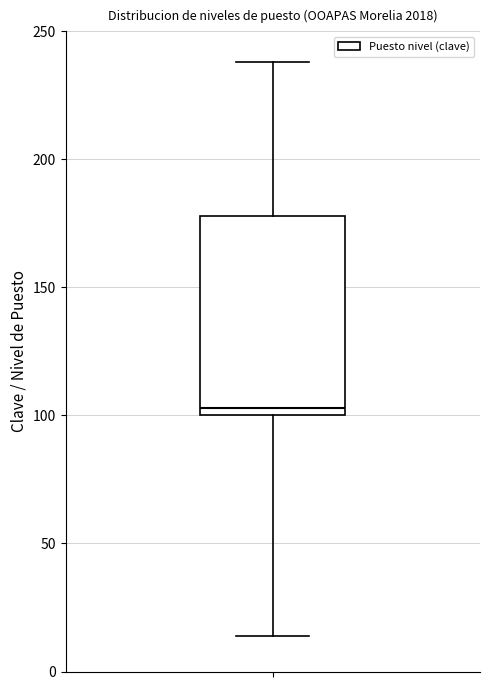

Read this box plot against the y-axis: the position of the median line, the range covered by the box, and the ends of both whiskers. The values are not printed on the chart, so give them approximately, as read against the axis.

median 105, box 100 to 180, whiskers 15 to 240